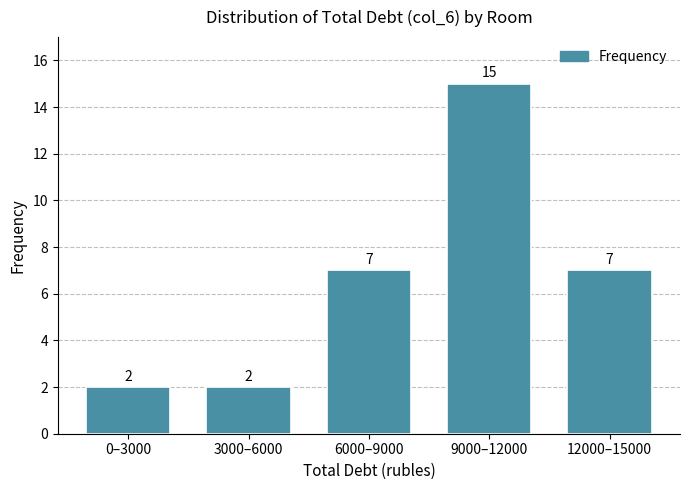

Reading left to right, transcribe all the data shown in this chart.

2	2	7	15	7